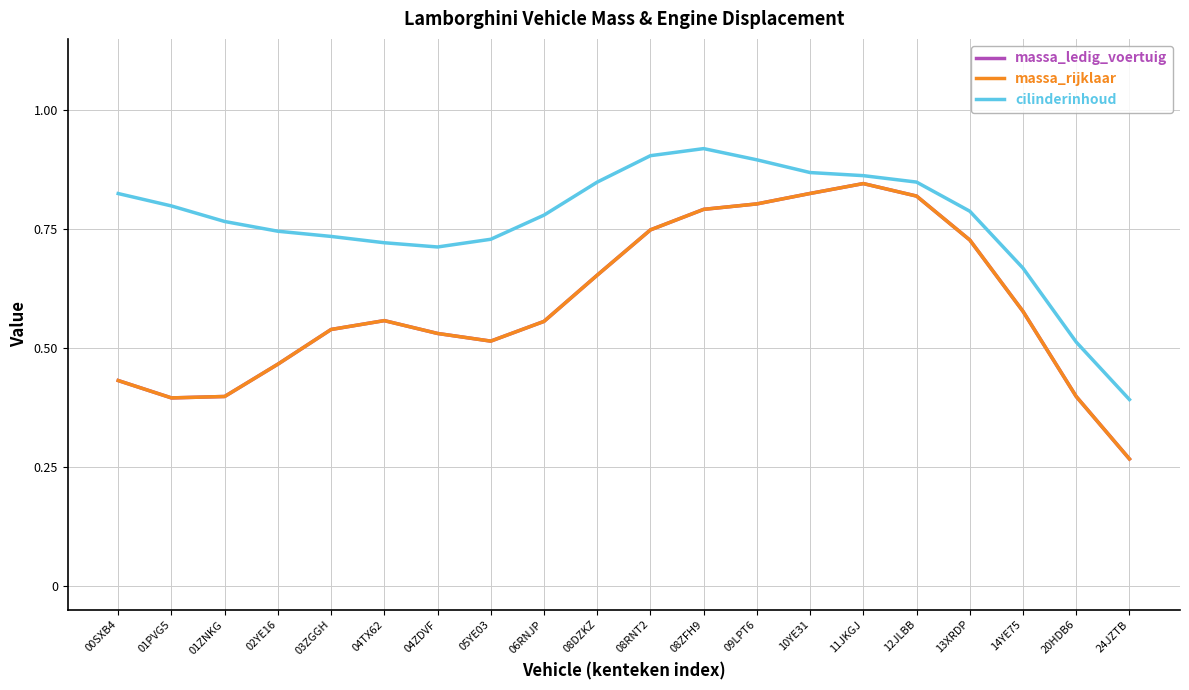

Which series has the largest total across all categories?

cilinderinhoud